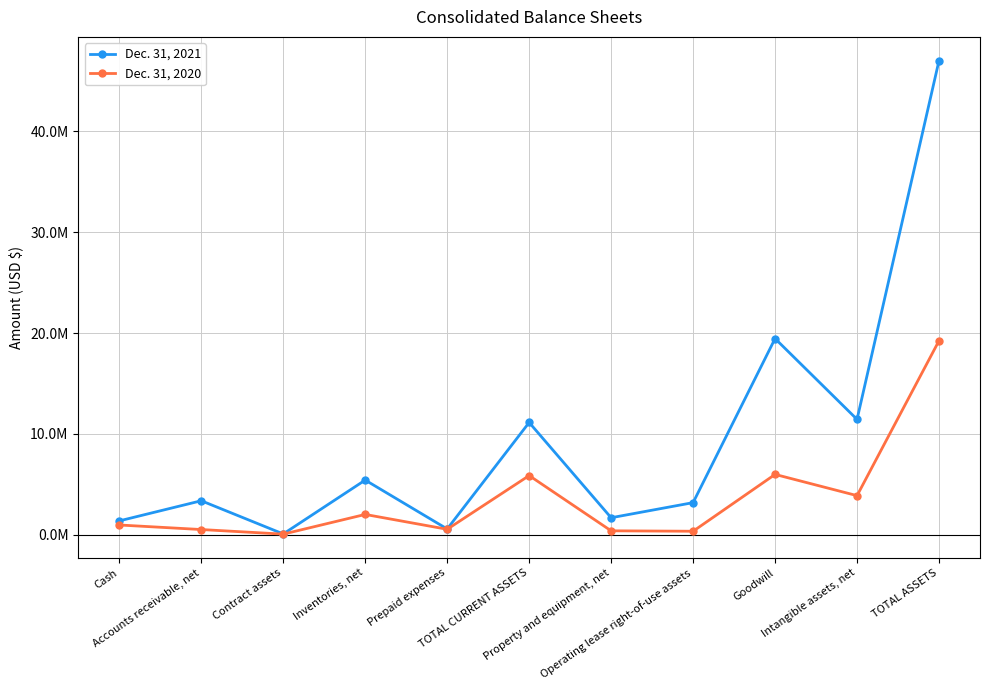

Is this an area chart (filled region under the line)?

No